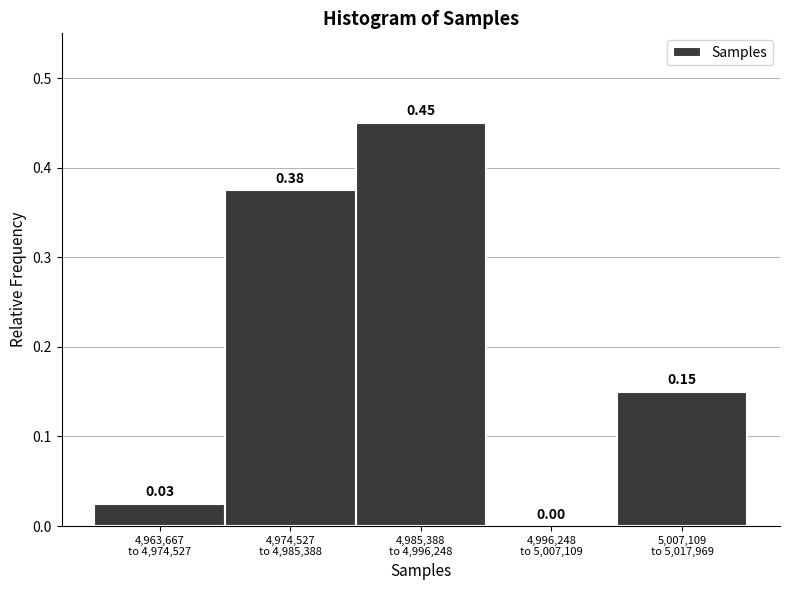

What is the sum of all values?

1.0